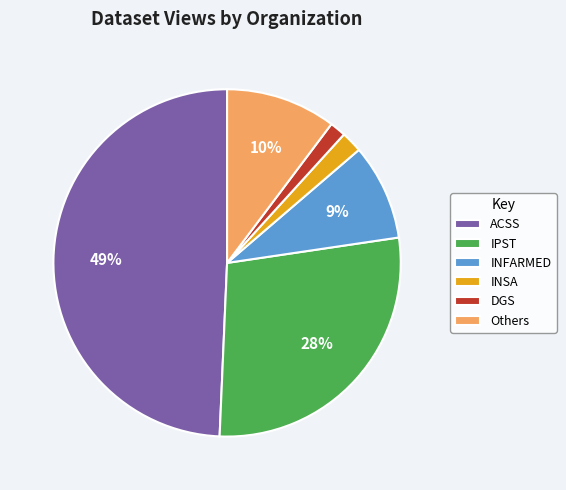

Is it true that IPST is 28% of the pie?

True